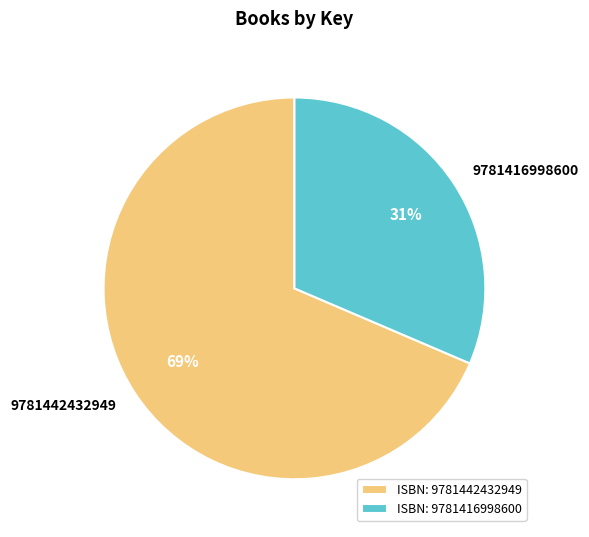

Which category accounts for the majority?

9781442432949